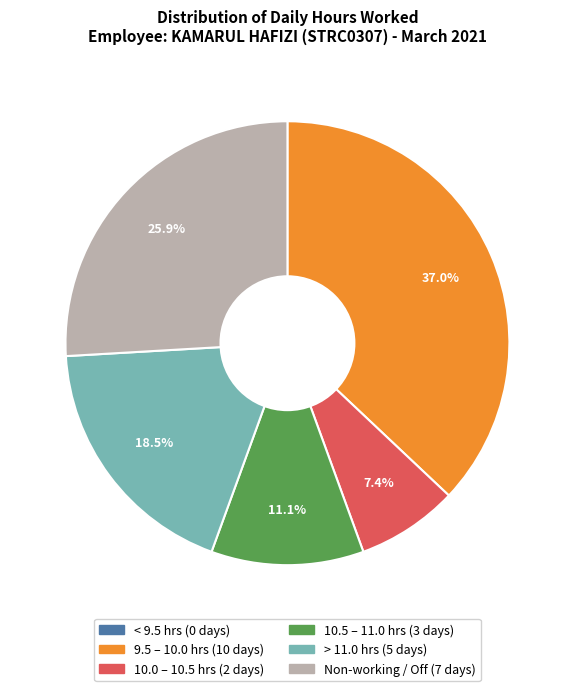

Is there a majority slice in this chart?

No